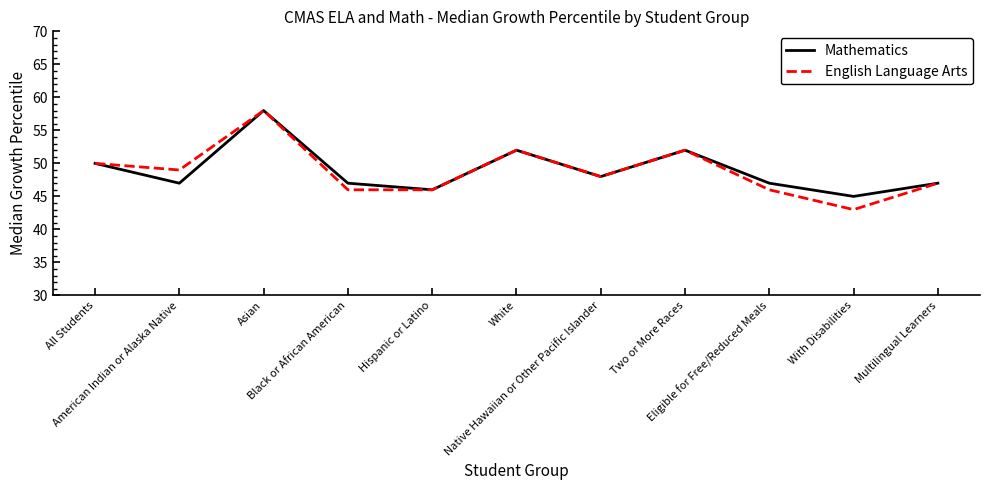

The Mathematics series shows 14 at Two or More Races. True or false?

False